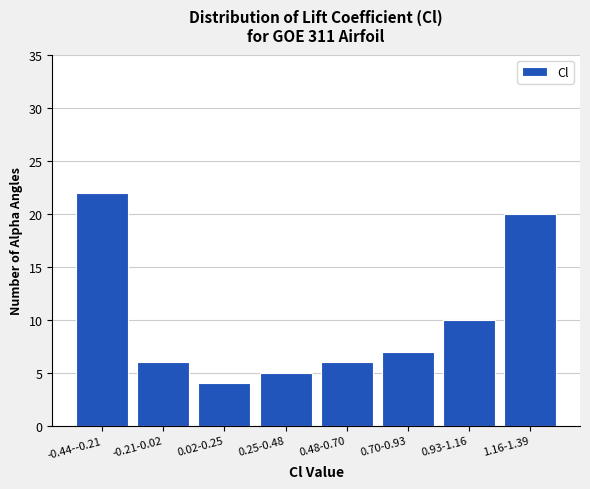

Reading left to right, what are all the values shown in this chart?

-0.44--0.21=22	-0.21-0.02=6	0.02-0.25=4	0.25-0.48=5	0.48-0.70=6	0.70-0.93=7	0.93-1.16=10	1.16-1.39=20